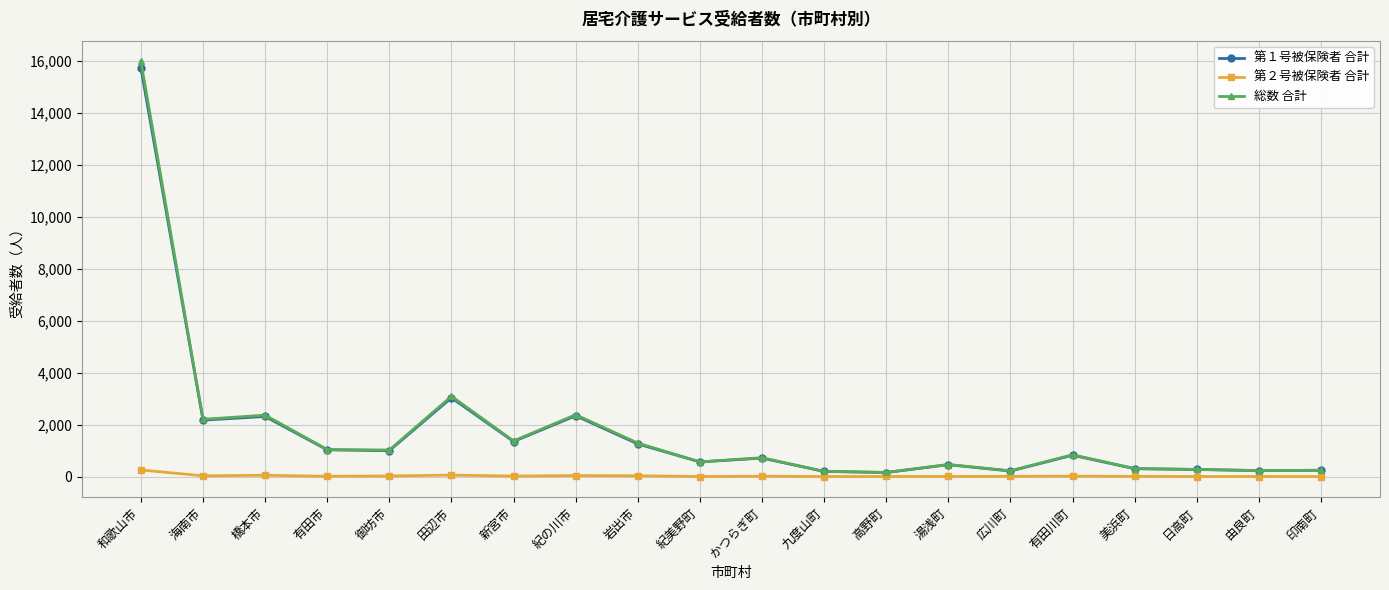

What is the total value across all series at 岩出市?

2578